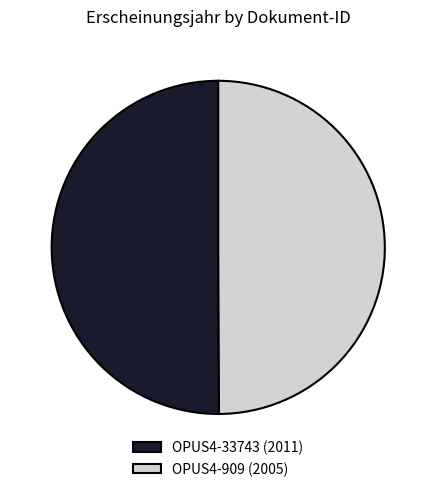

The OPUS4-909 (2005) slice represents 50% of the pie. True or false?

True